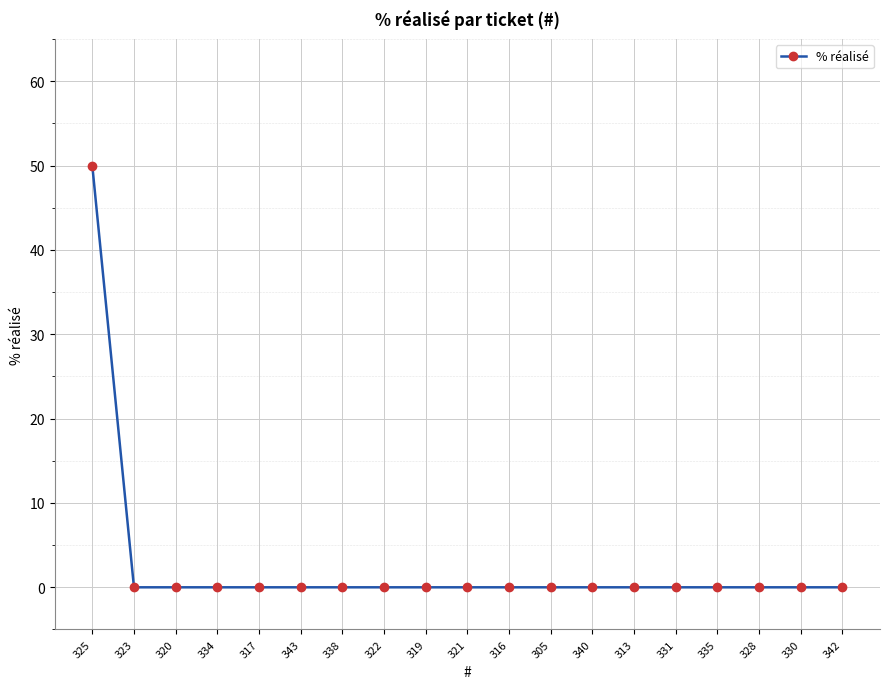

The chart shows a value of -23 at 321. True or false?

False